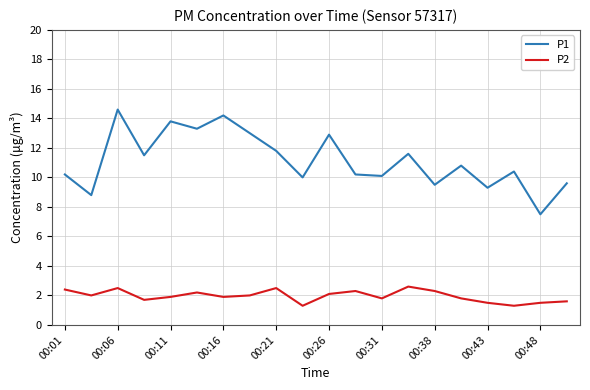

Rank the series by their maximum value, from lowest to highest.

P2, P1